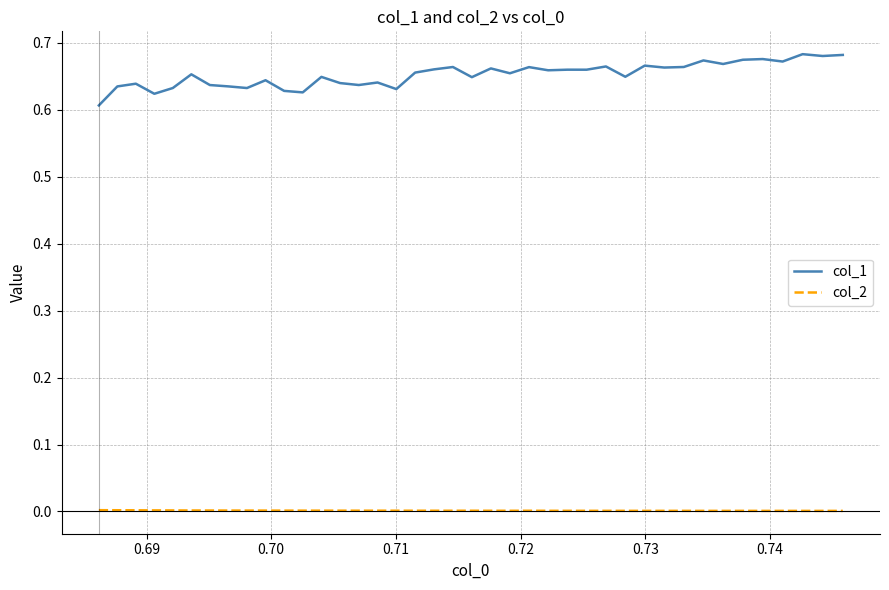

Which series has the largest total across all categories?

col_1